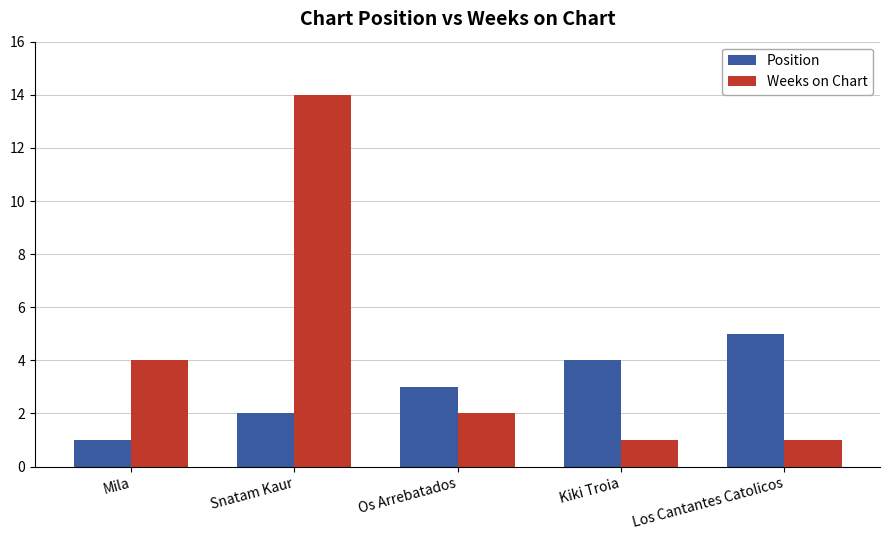

What is the label of the 2nd bar from the right?

Kiki Troia